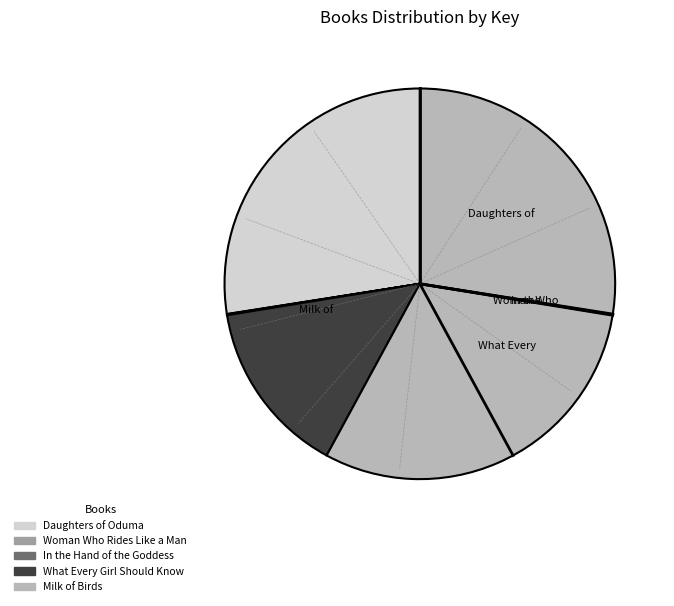

Which category has the biggest portion of the pie?

Milk of Birds